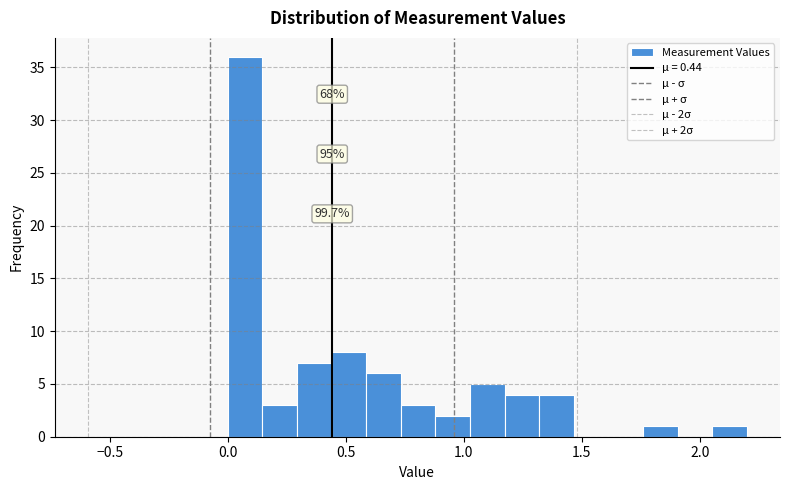

Read against the x-axis, roughly where is the centre of the tallest bar?

0.05